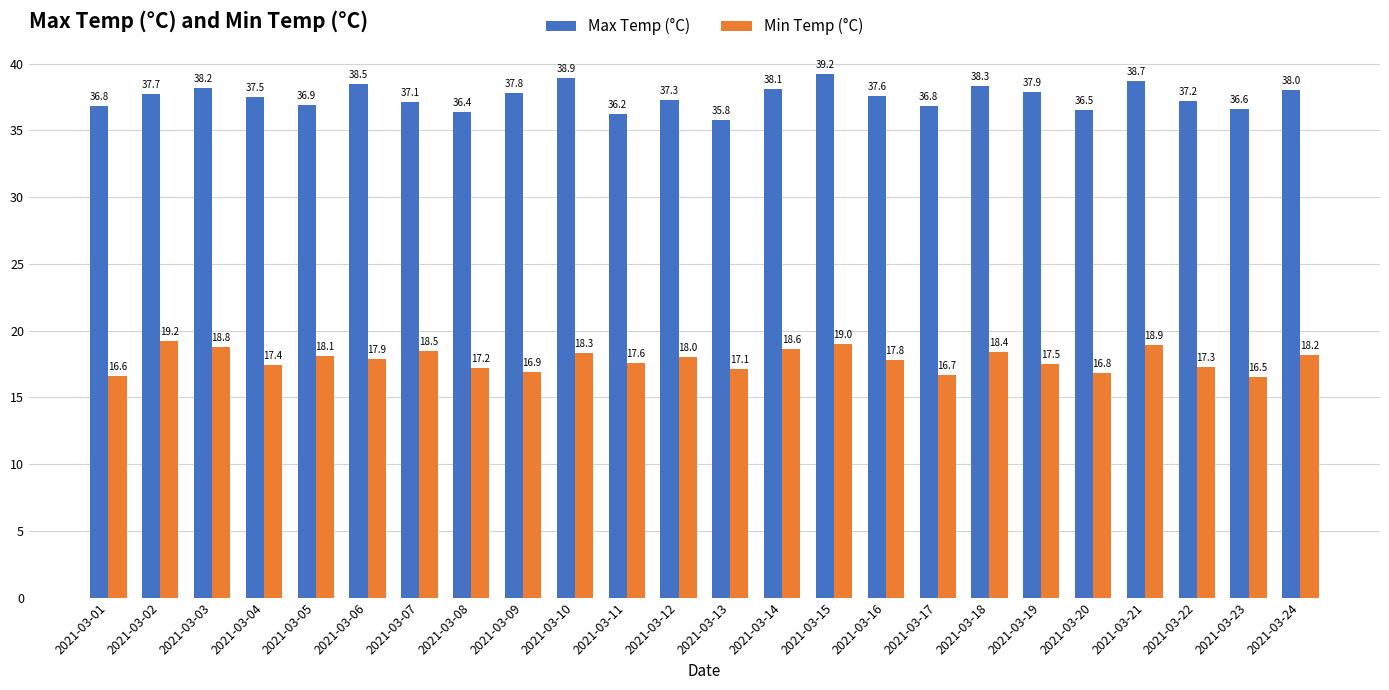

At which category does the chart reach its minimum across all series?

2021-03-23